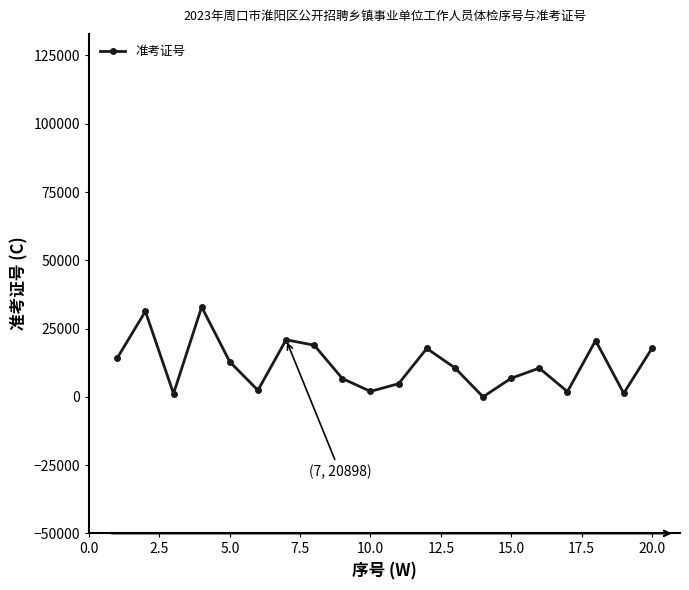

What is the difference between the second highest and second lowest values?

30128